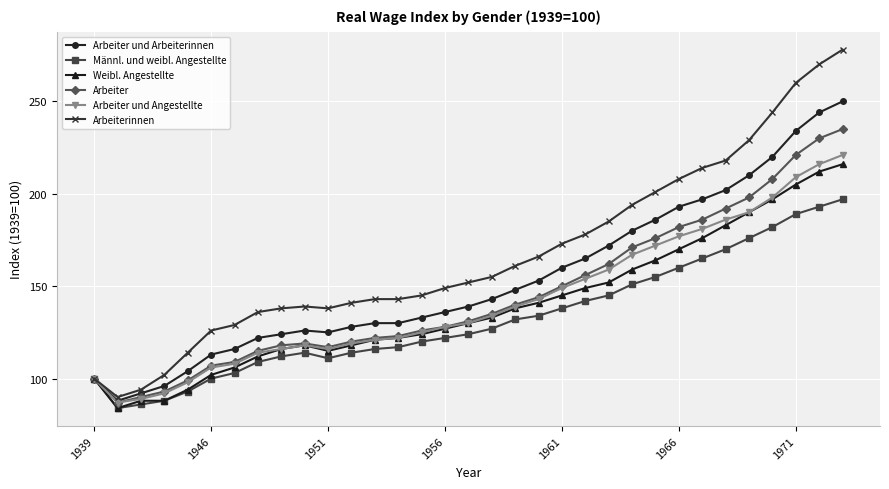

Which series has the widest spread of values?

Arbeiterinnen